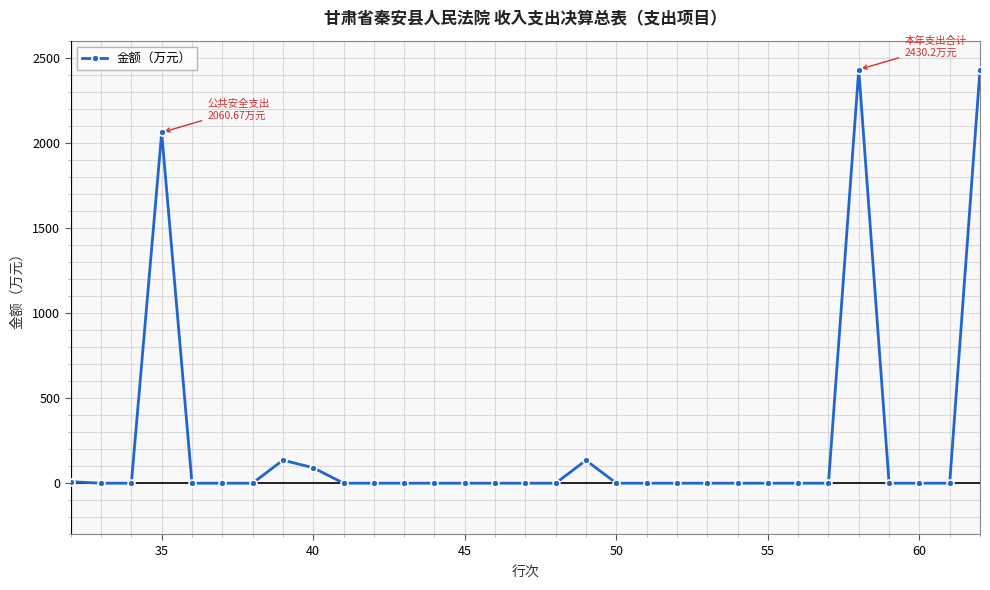

Count the number of data series in this chart.

1